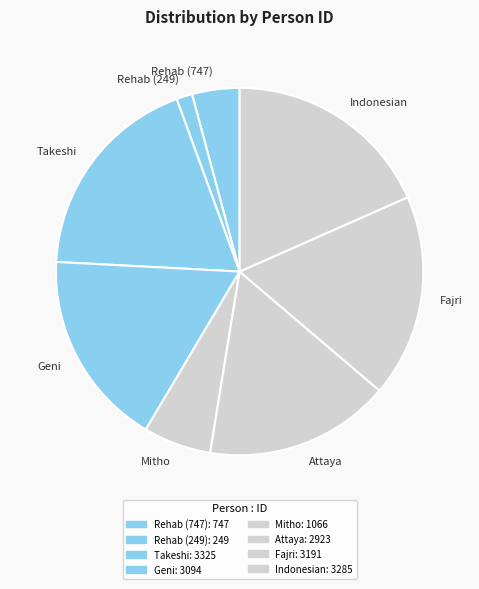

What is the smallest slice in the pie chart?

Rehab (249)